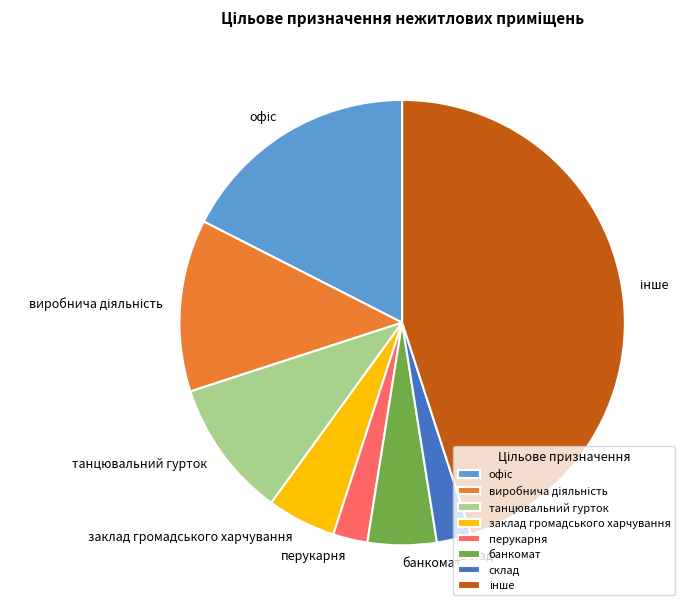

Between заклад громадського харчування and перукарня, which is larger?

заклад громадського харчування